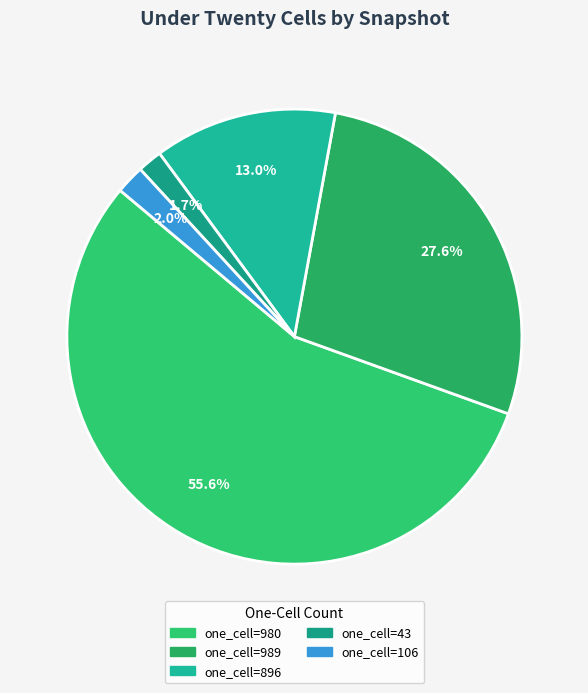

Count the number of slices in the pie.

5